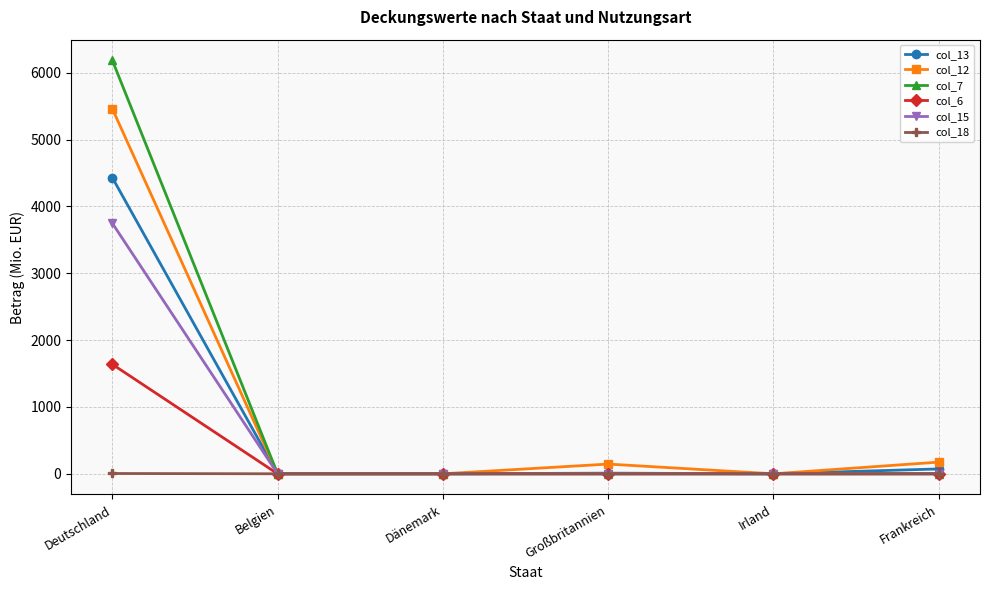

Which series has the widest spread of values?

col_7